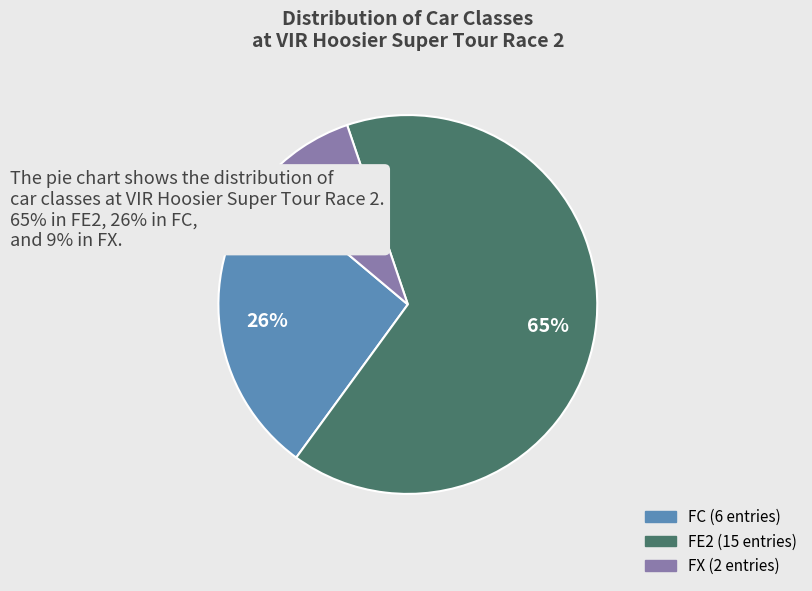

What is the majority slice?

FE2